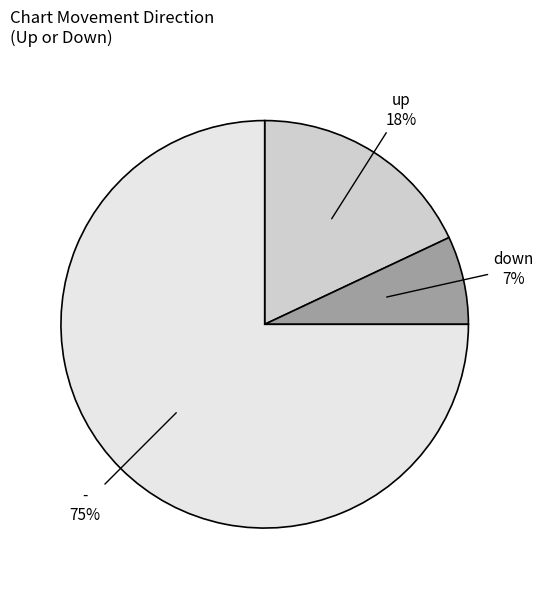

True or false: up accounts for 18% of the total.

True